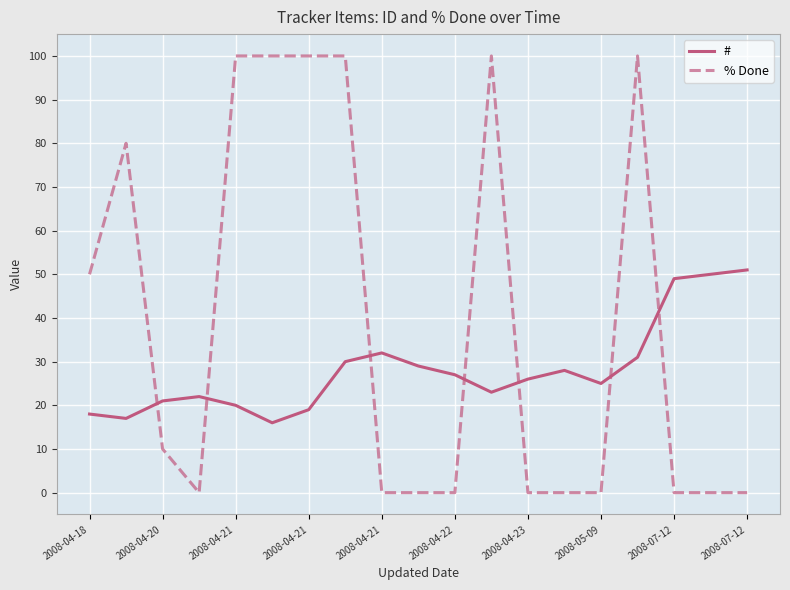

Rank the series by their average value, from highest to lowest.

% Done, #